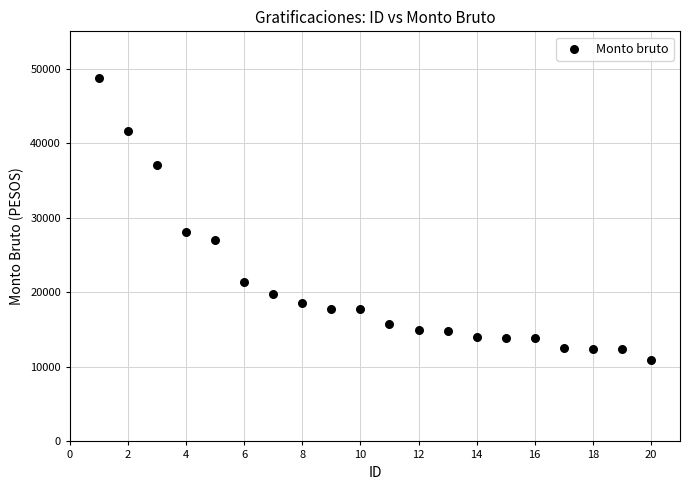

What is the range of Y values (max minus min)?

37804.3